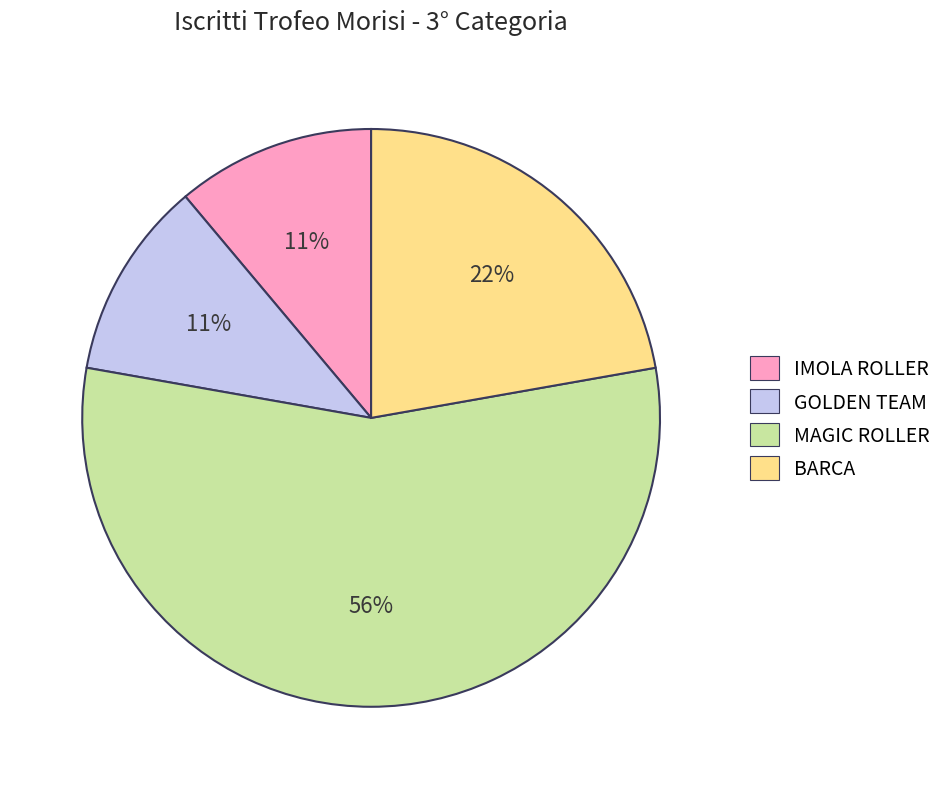

To the nearest percent, what is the average slice percentage?

25%